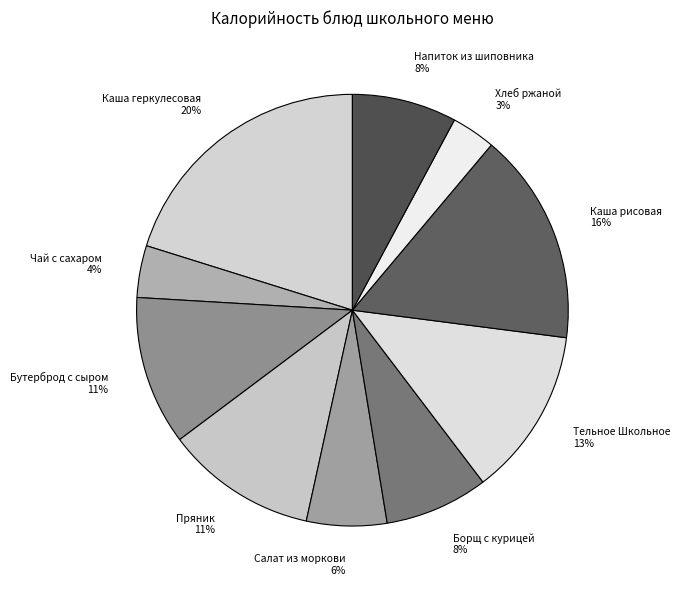

The Каша геркулесовая slice represents 25% of the pie. True or false?

False